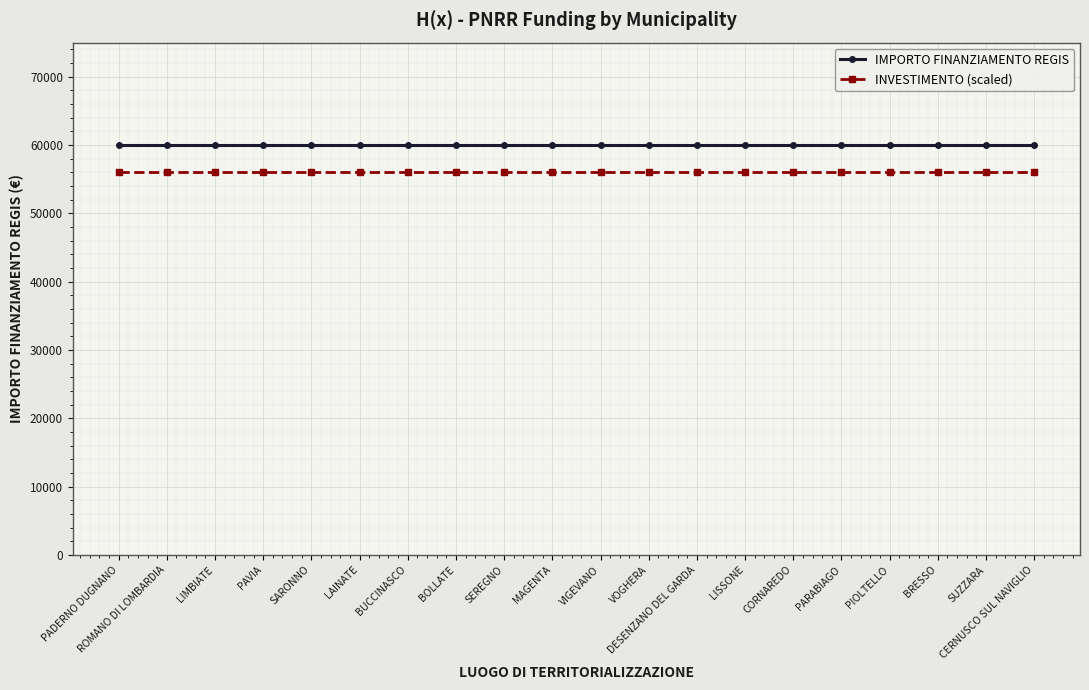

What is the maximum value shown in the chart?

59966